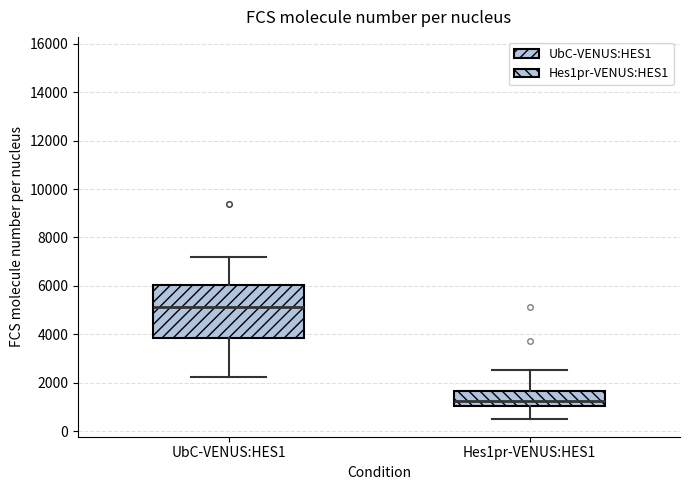

Reading left to right, transcribe this box plot: for each box, give where its median line is, the range the box spans, and where its two whiskers end, as read against the y-axis. The values are not printed on the chart, so give them approximately, as read against the axis.

UbC-VENUS:HES1: median 5200, box 3800 to 6000, whiskers 2200 to 7200
Hes1pr-VENUS:HES1: median 1200, box 1000 to 1600, whiskers 600 to 2600